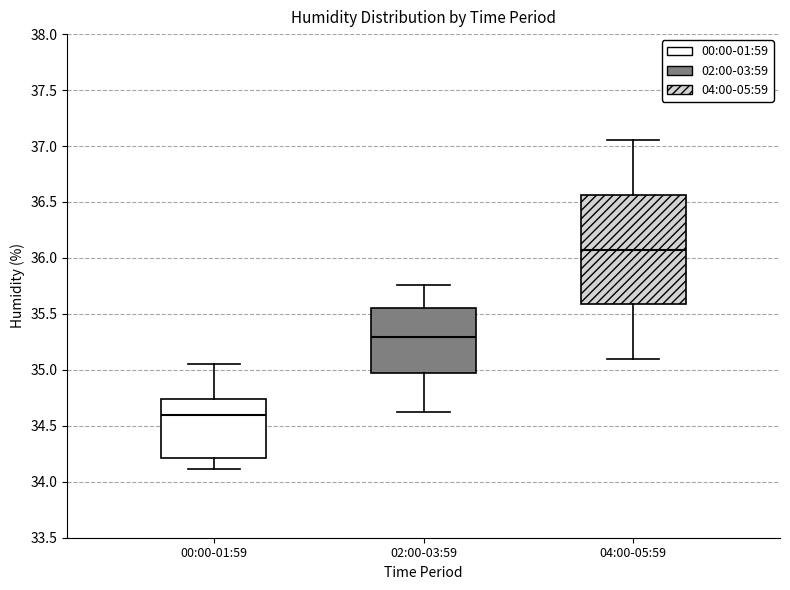

Reading left to right, transcribe this box plot: for each box, give where its median line is, the range the box spans, and where its two whiskers end, as read against the y-axis. The values are not printed on the chart, so give them approximately, as read against the axis.

00:00-01:59: median 34.60, box 34.20 to 34.75, whiskers 34.10 to 35.05
02:00-03:59: median 35.30, box 34.95 to 35.55, whiskers 34.60 to 35.75
04:00-05:59: median 36.10, box 35.60 to 36.55, whiskers 35.10 to 37.05